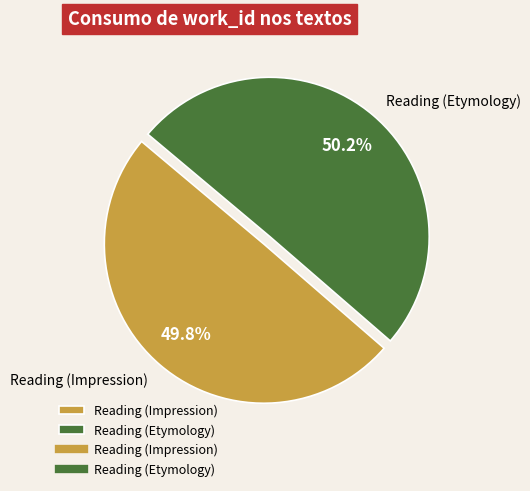

Is it true that Reading (Etymology) is 50% of the pie?

True